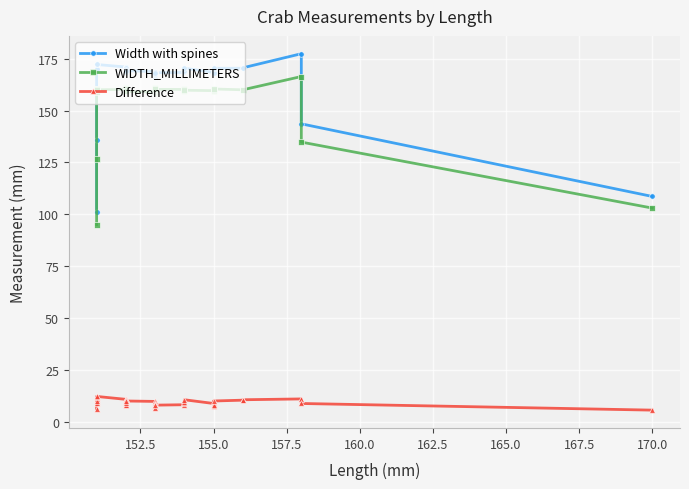

What is the value of the Width with spines point at the 26th from the left?

168.4